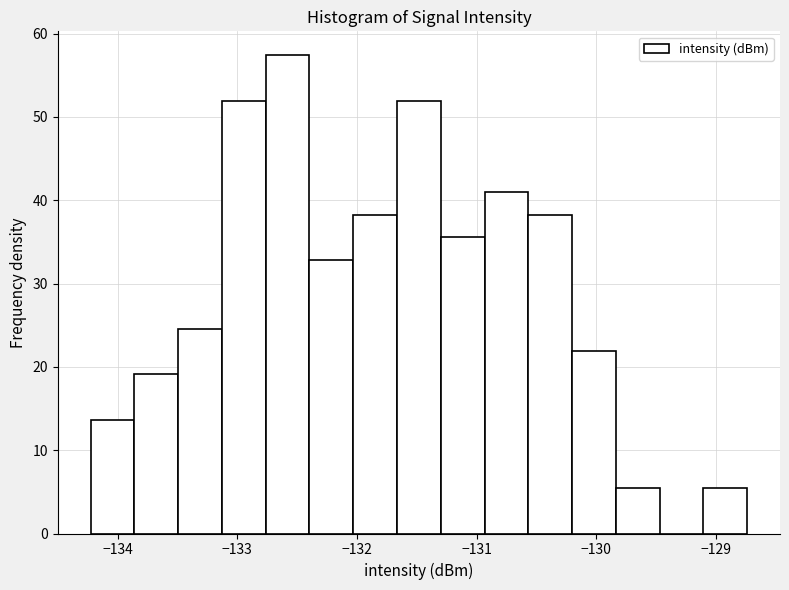

Around what value on the x-axis is the tallest bar? Give the approximate position of its centre, as read against the axis.

-132.6